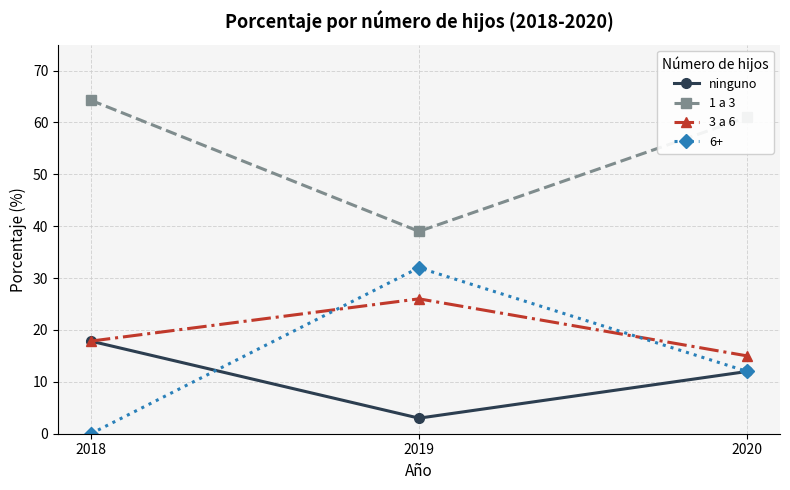

Which series has the largest range (max minus min)?

6+